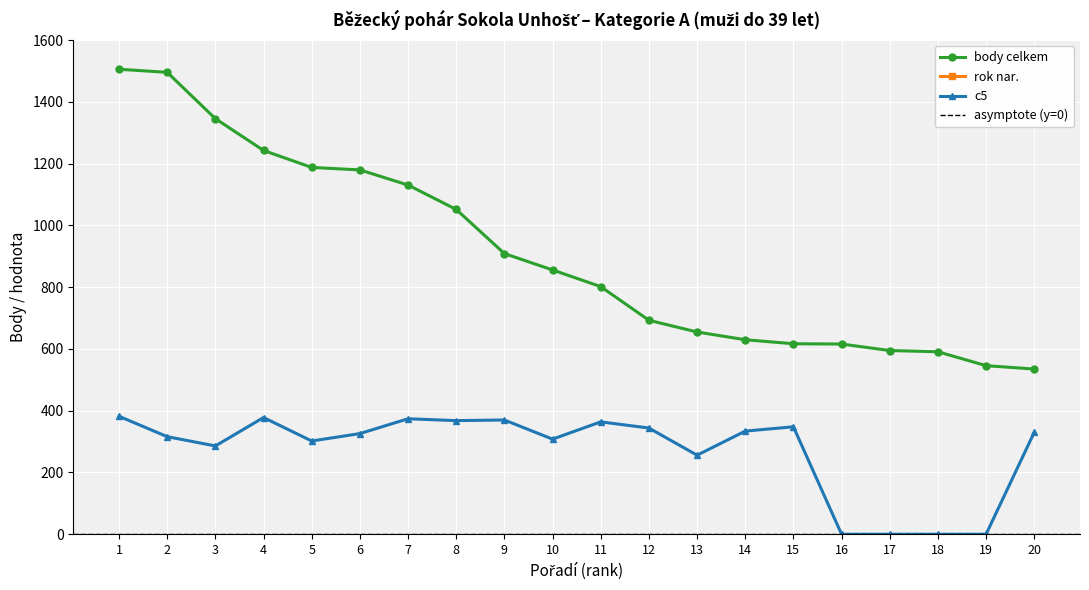

True or false: body celkem and c5 intersect in this chart.

False